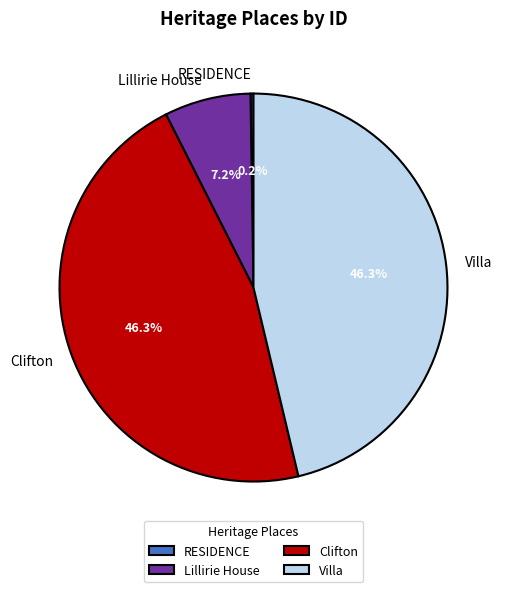

Is it true that Clifton is 46% of the pie?

True